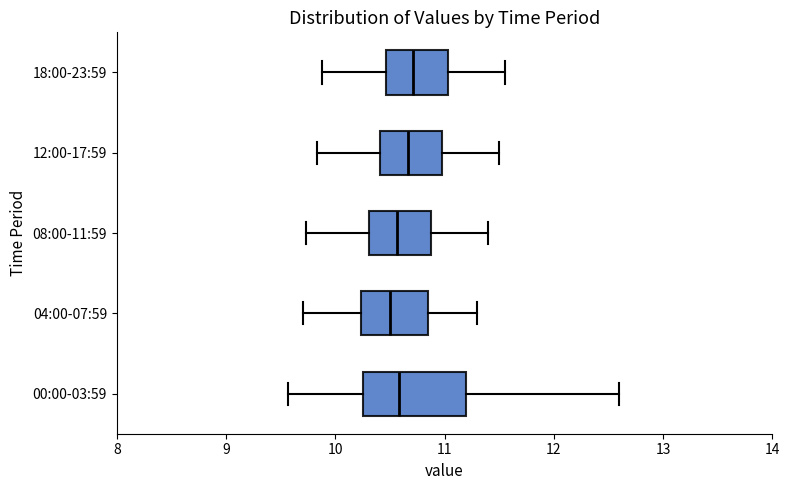

Reading bottom to top, transcribe this box plot: for each box, give where its median line is, the range the box spans, and where its two whiskers end, as read against the x-axis. The values are not printed on the chart, so give them approximately, as read against the axis.

00:00-03:59: median 10.6, box 10.3 to 11.2, whiskers 9.6 to 12.6
04:00-07:59: median 10.5, box 10.2 to 10.9, whiskers 9.7 to 11.3
08:00-11:59: median 10.6, box 10.3 to 10.9, whiskers 9.7 to 11.4
12:00-17:59: median 10.7, box 10.4 to 11.0, whiskers 9.8 to 11.5
18:00-23:59: median 10.7, box 10.5 to 11.0, whiskers 9.9 to 11.6